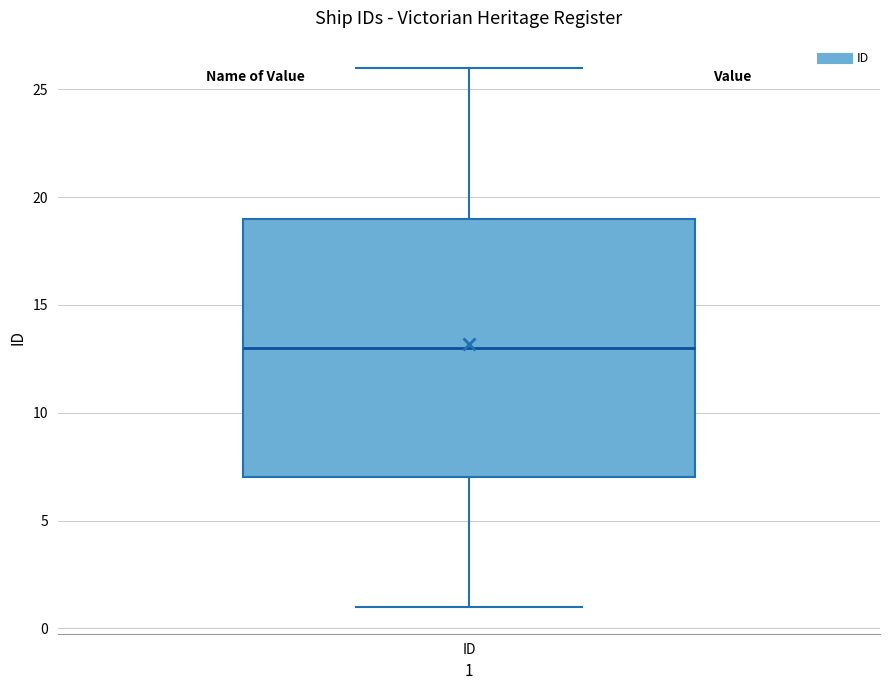

Where is the lower edge of the box for ID on the y-axis? The values are not printed on the chart, so give them approximately, as read against the axis.

7